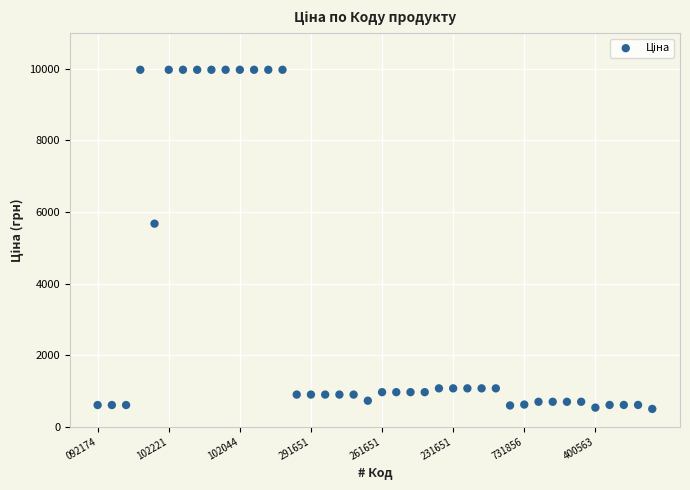

What Y value in the scatter plot is closest to 5235?

5673.8